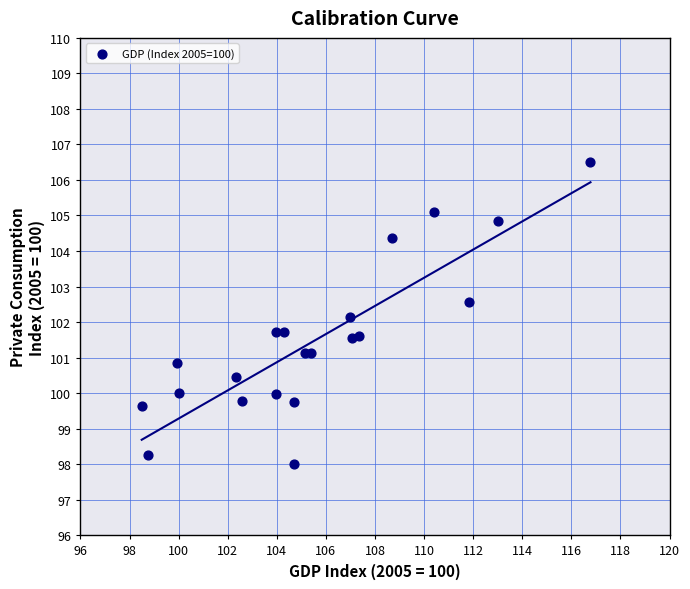

What is the range of X values (max minus min)?

18.3